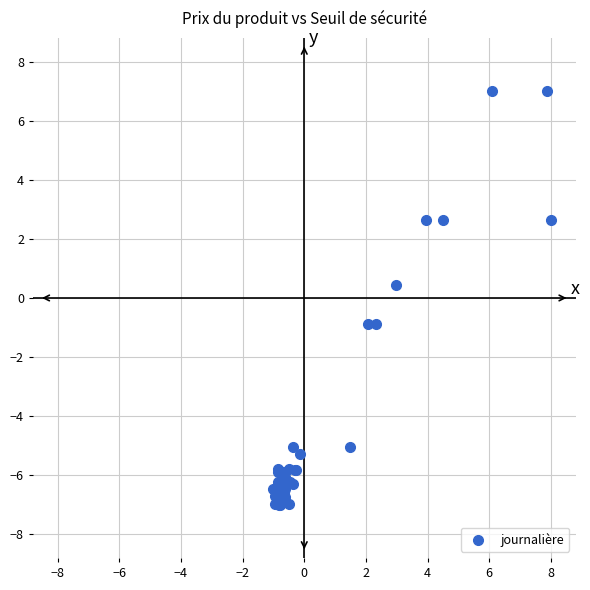

What Y value in the scatter plot is closest to 0?

0.4